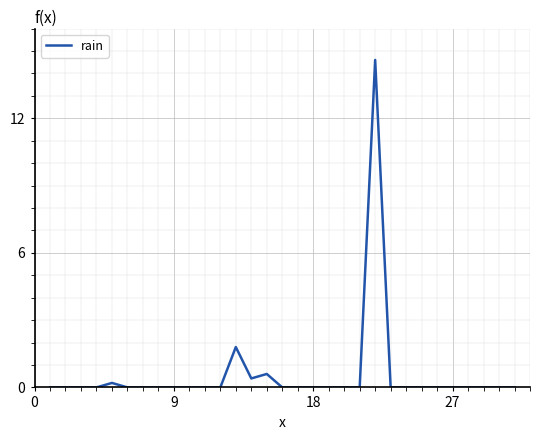

Is this an area chart (filled region under the line)?

No